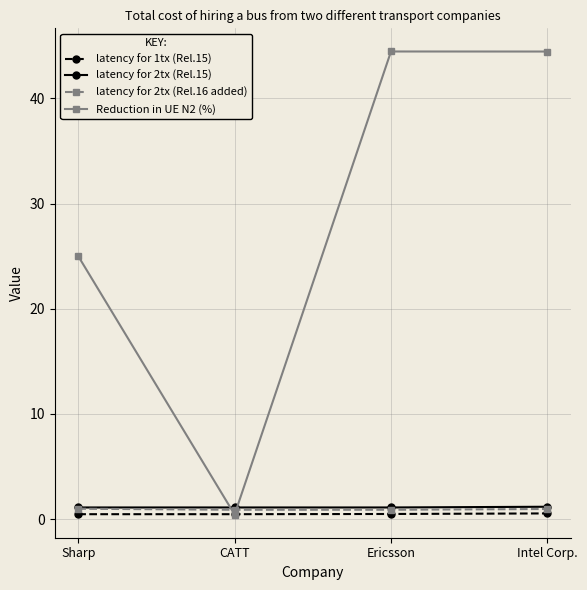

Which series has the largest range (max minus min)?

Reduction in UE N2 (%)